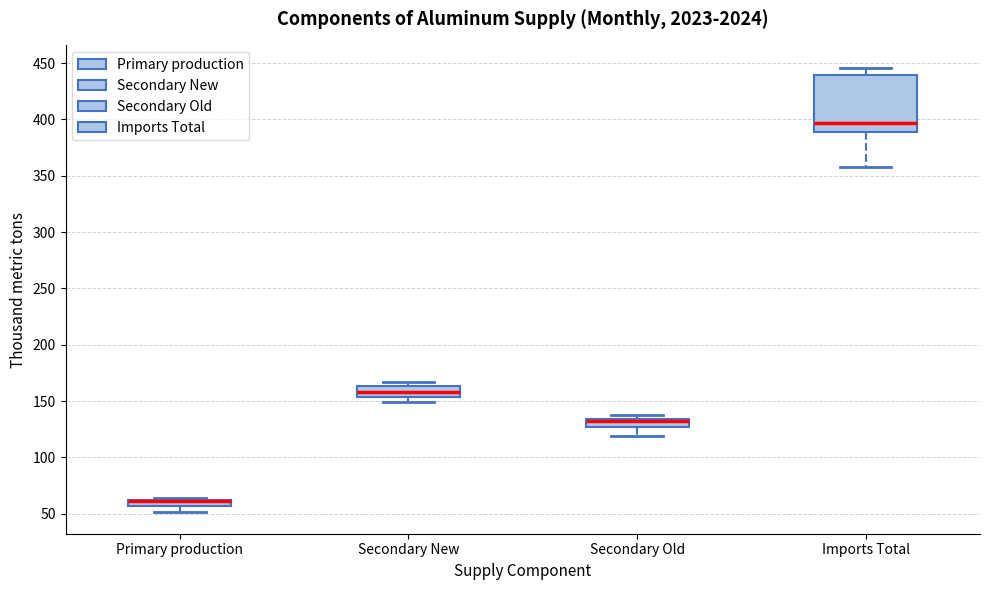

Comparing the boxes themselves (not the whiskers), which one is the tallest?

Imports Total